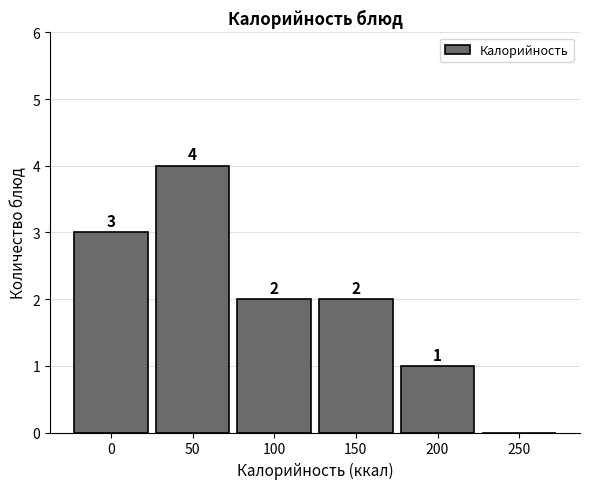

Reading left to right, transcribe all the data shown in this chart.

0=3	50=4	100=2	150=2	200=1	250=0